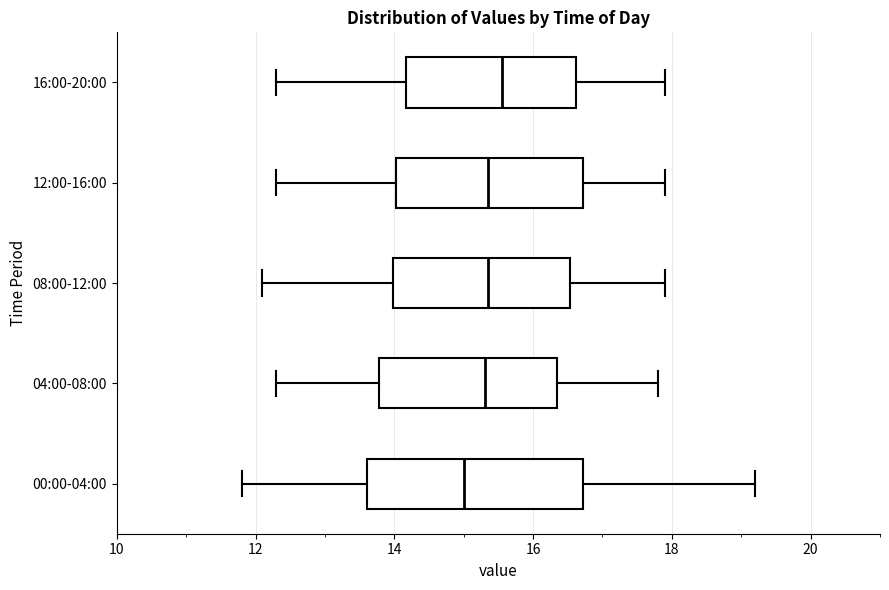

Which box's median line is the furthest to the left?

00:00-04:00